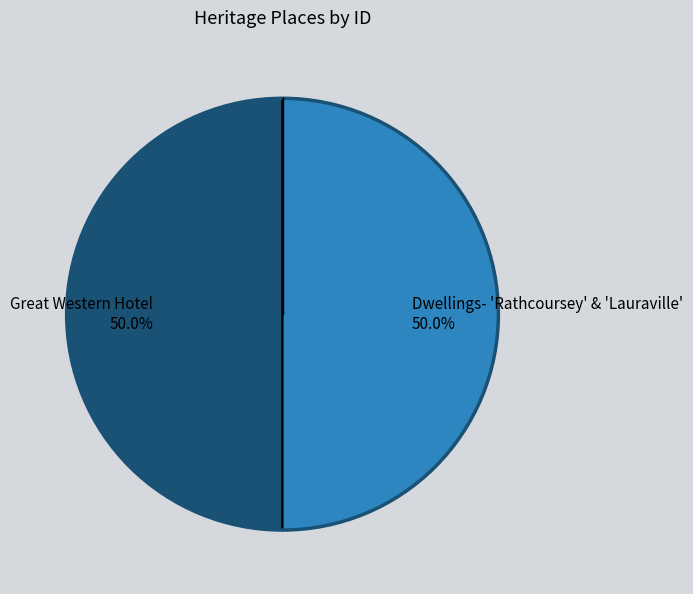

Count the number of slices in the pie.

2